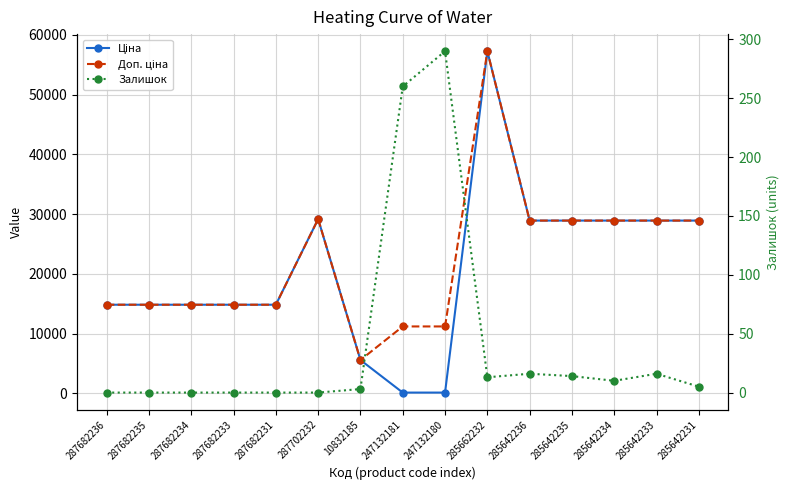

The Залишок series shows 0.0 at 287682235. True or false?

True